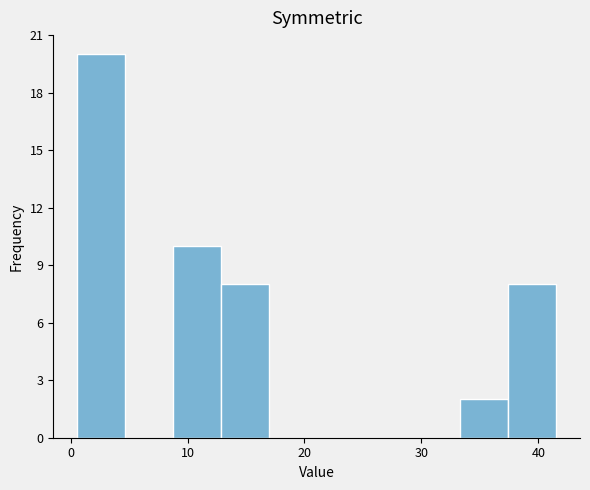

What is the height of the bar covering 37 to 42 on the x-axis? Neither the bar edges nor the heights are printed on the chart, so give them approximately, as read against the axes.

8